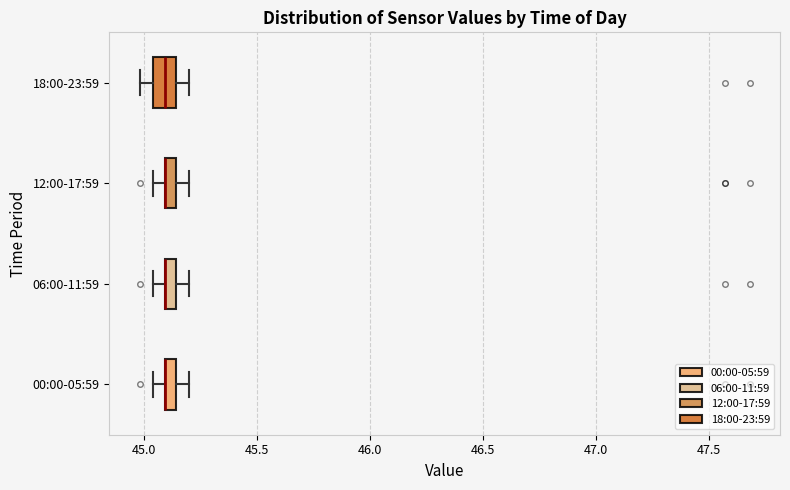

Which box is the widest, from its left edge to its right edge?

18:00-23:59